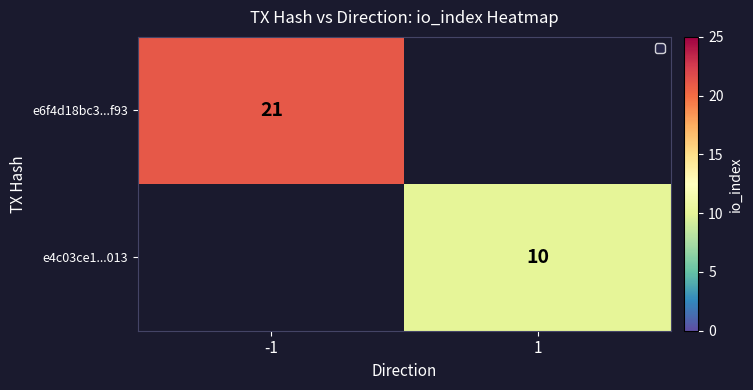

The value of e6f4d18bc3...f93 at -1 is 21. True or false?

True